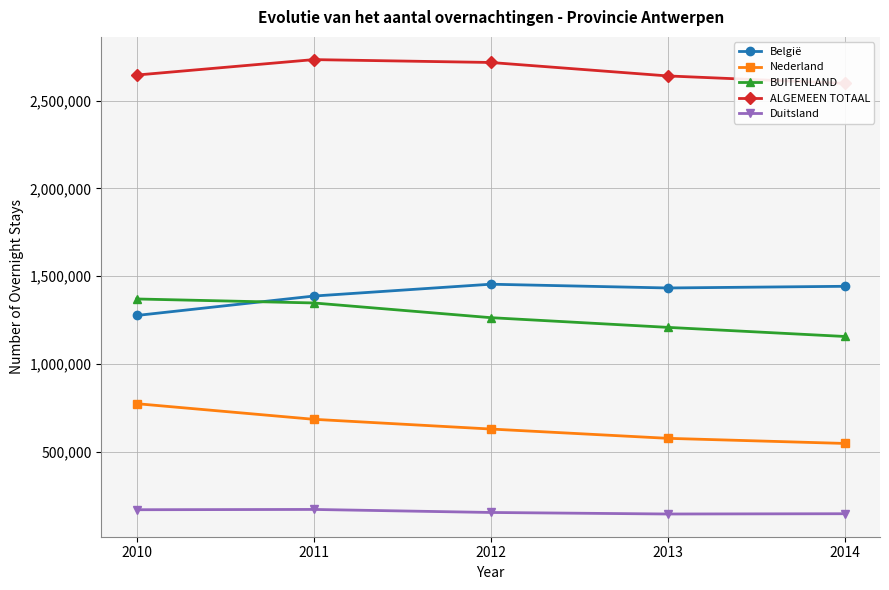

Which category has the lowest value across all series?

2013